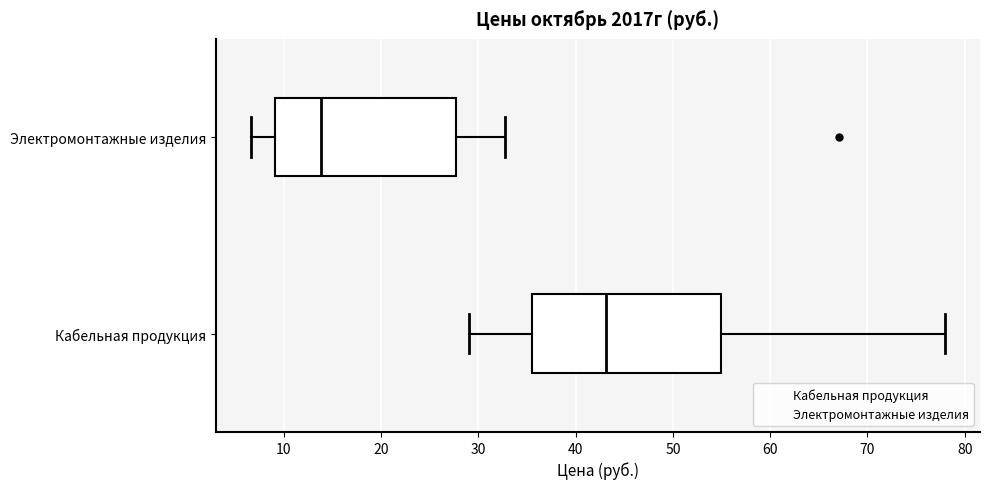

Reading bottom to top, transcribe this box plot: for each box, give where its median line is, the range the box spans, and where its two whiskers end, as read against the x-axis. The values are not printed on the chart, so give them approximately, as read against the axis.

Кабельная продукция: median 43, box 36 to 55, whiskers 29 to 78
Электромонтажные изделия: median 14, box 9 to 28, whiskers 7 to 33